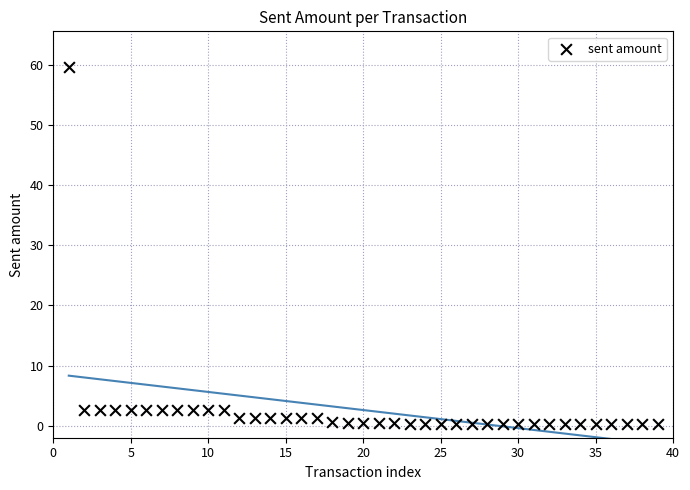

What is the range of X values (max minus min)?

38.0